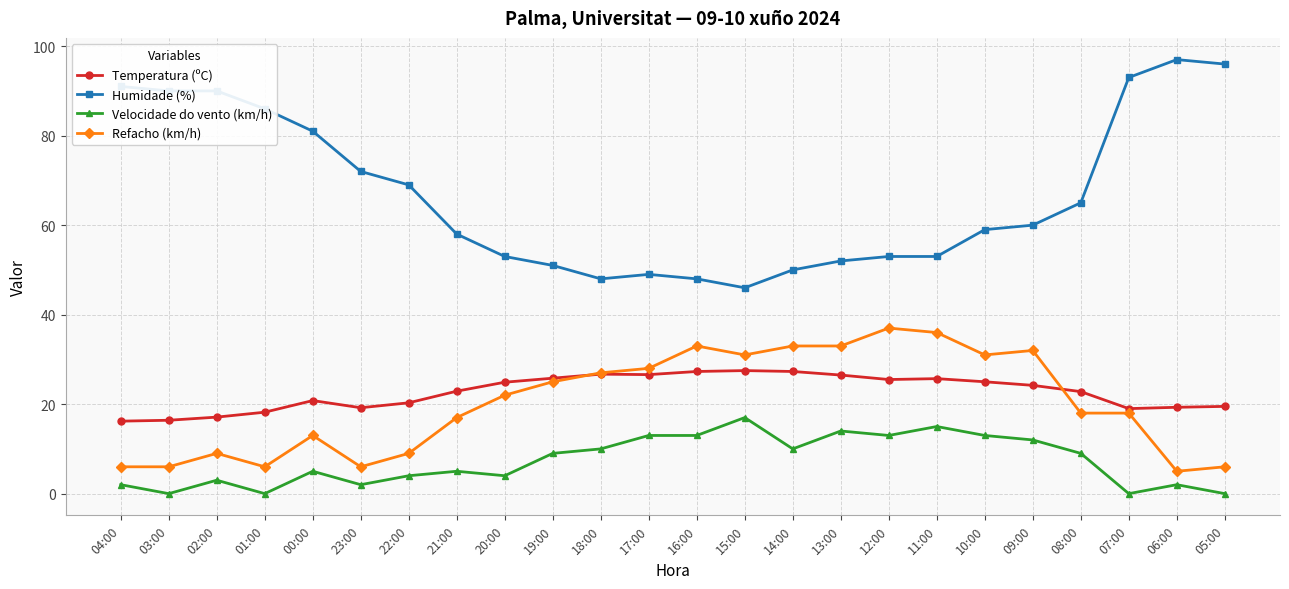

Which series has the largest range (max minus min)?

Humidade (%)